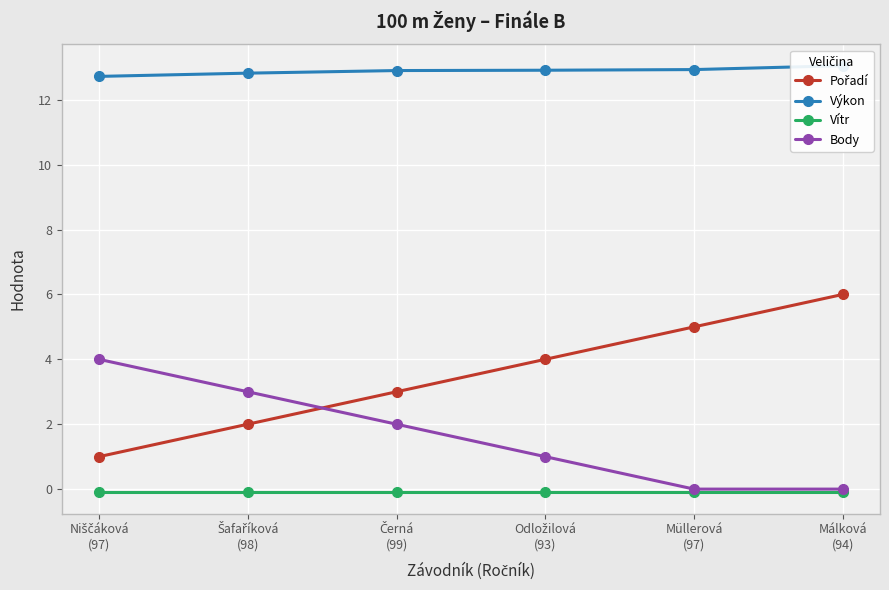

Rank the series at Niščáková
(97) from lowest to highest value.

Vítr, Pořadí, Body, Výkon